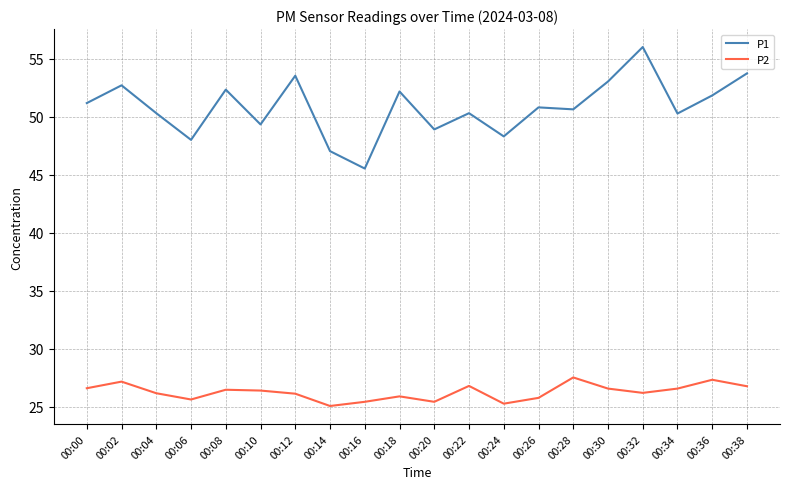

True or false: P2 and P1 cross at least once.

False